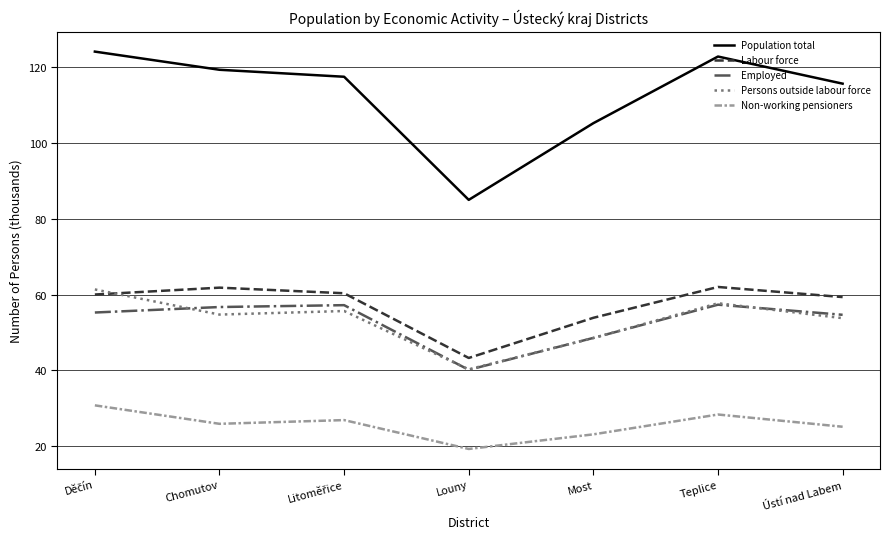

True or false: Population total and Employed intersect in this chart.

False